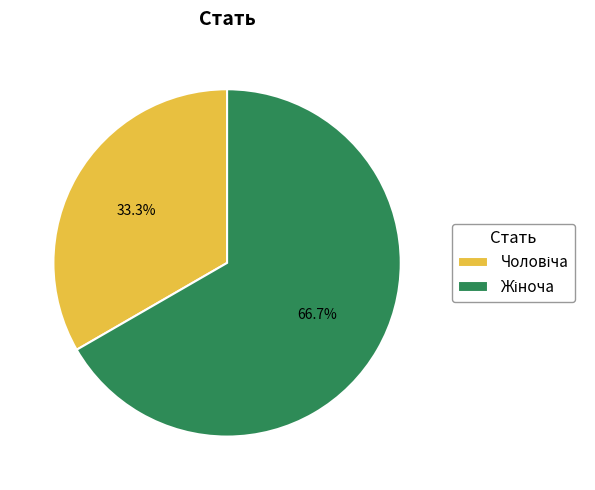

To the nearest percent, what is the average slice percentage?

50%